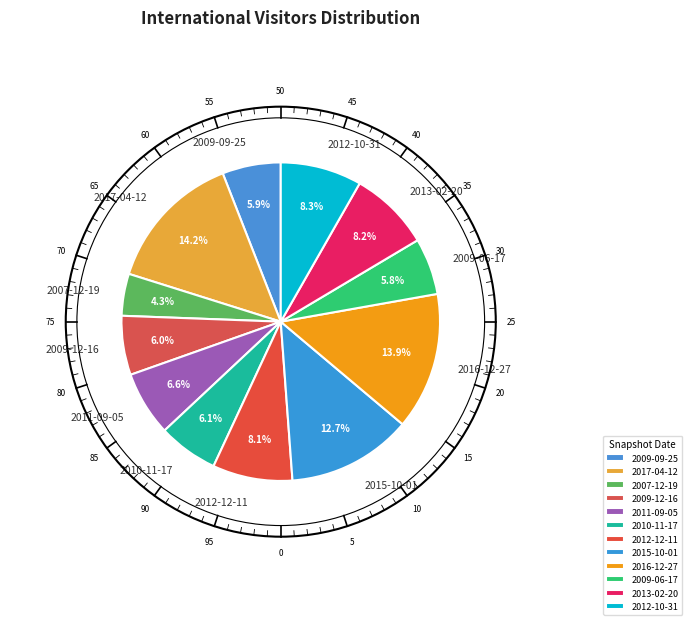

To the nearest percent, what is the difference between the 2009-09-25 and 2016-12-27 slice percentages?

8%